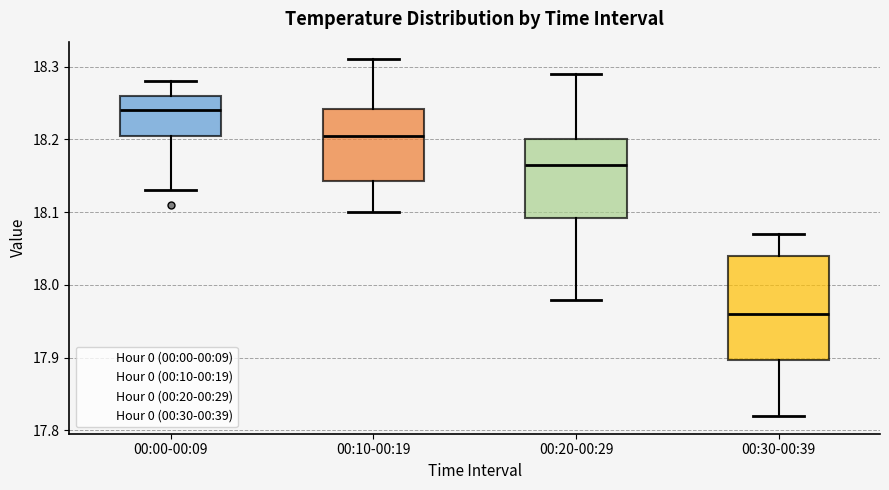

Comparing the boxes themselves (not the whiskers), which one is the tallest?

00:30-00:39